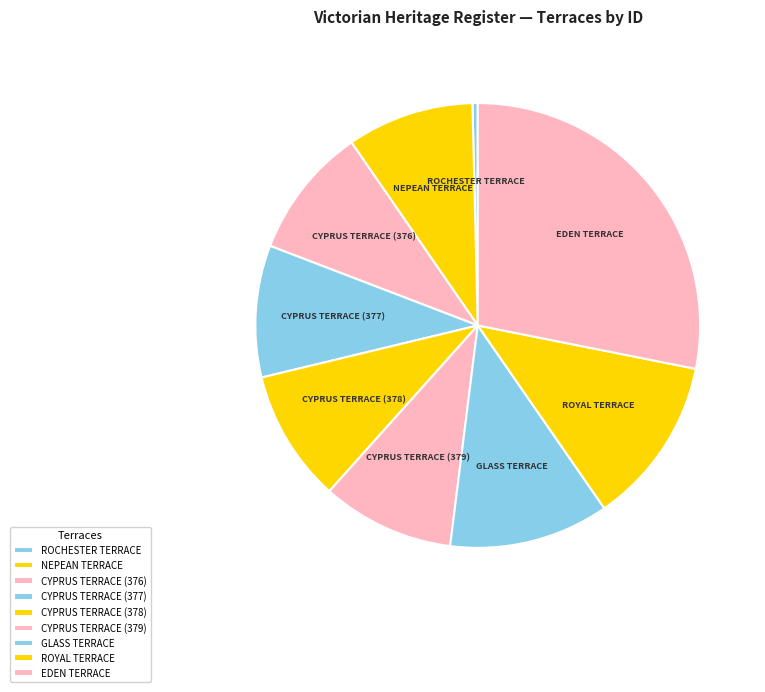

Which has a higher value, CYPRUS TERRACE (378) or GLASS TERRACE?

GLASS TERRACE